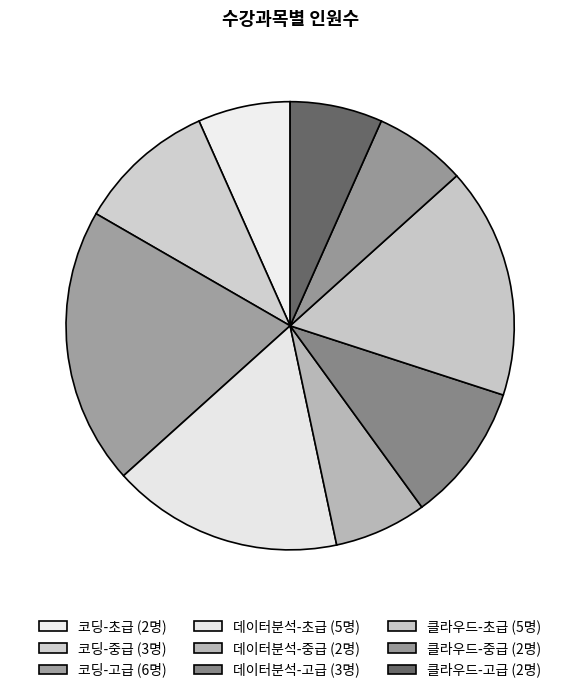

How many slices are in this pie chart?

9